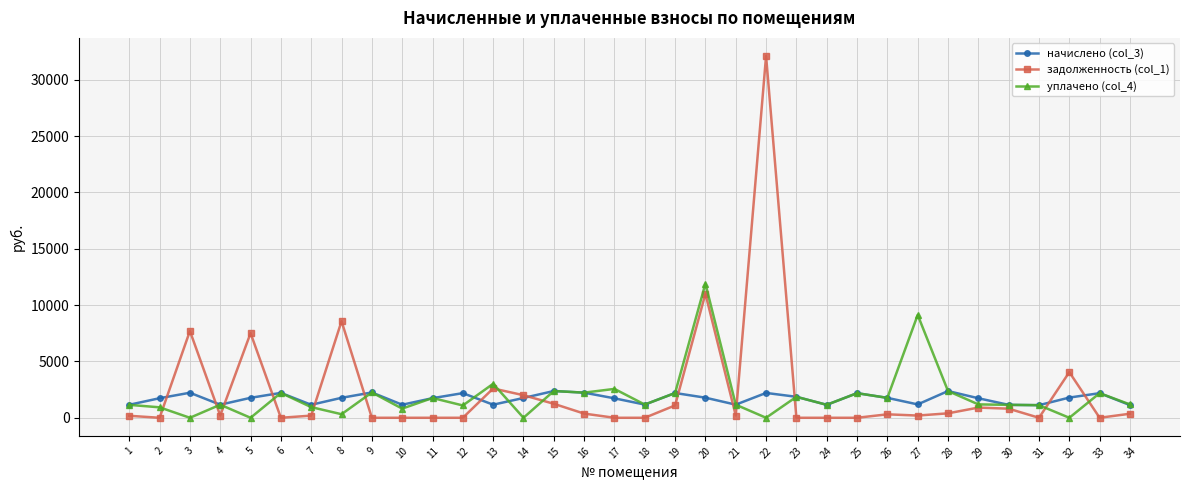

How many values in the задолженность (col_1) series are below 202?

17